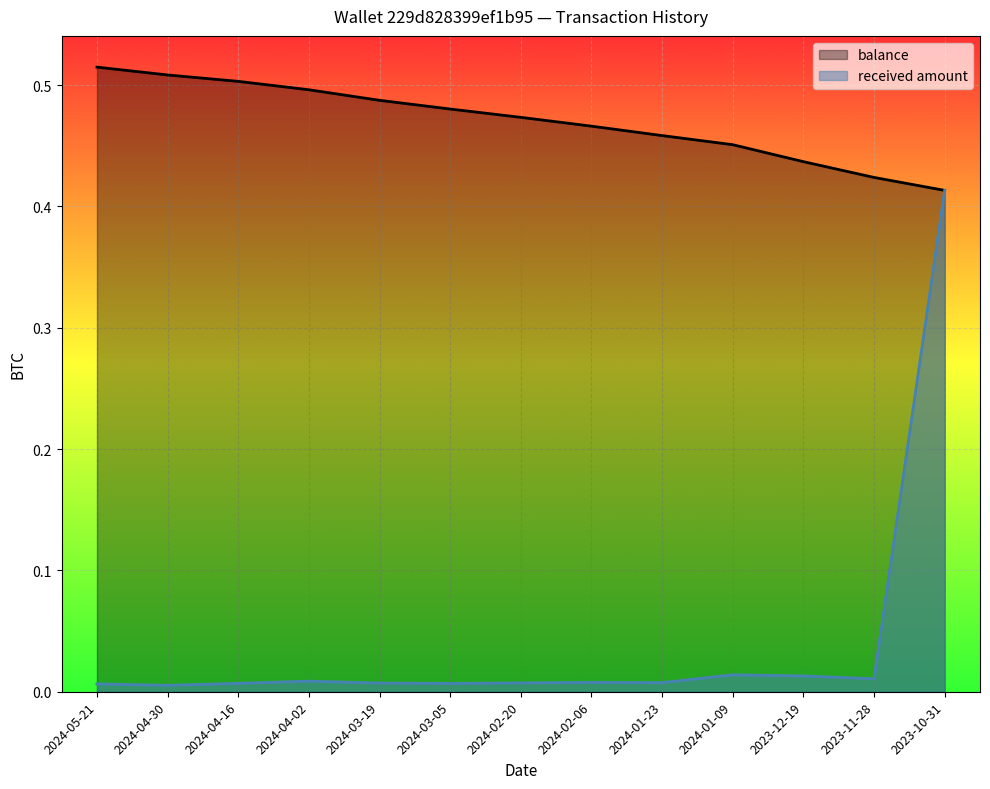

What are all the series names shown in the legend?

balance, received amount